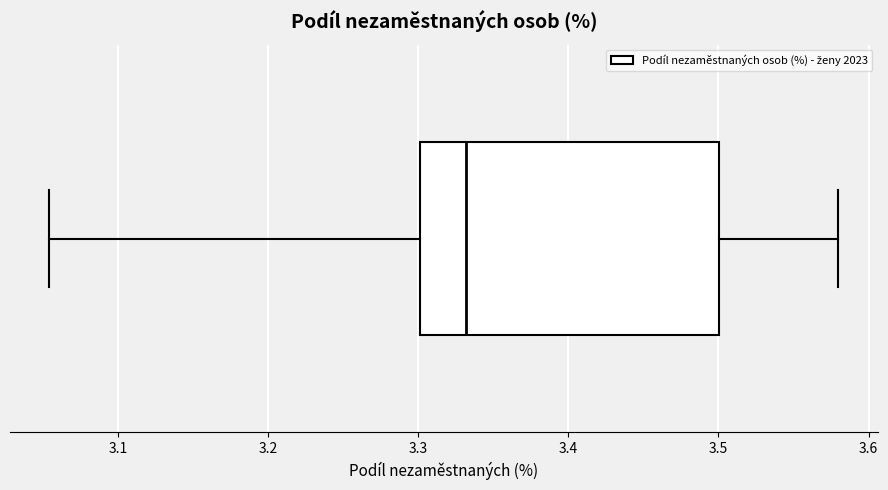

Where does the right whisker of the box end on the x-axis? The values are not printed on the chart, so give them approximately, as read against the axis.

3.58